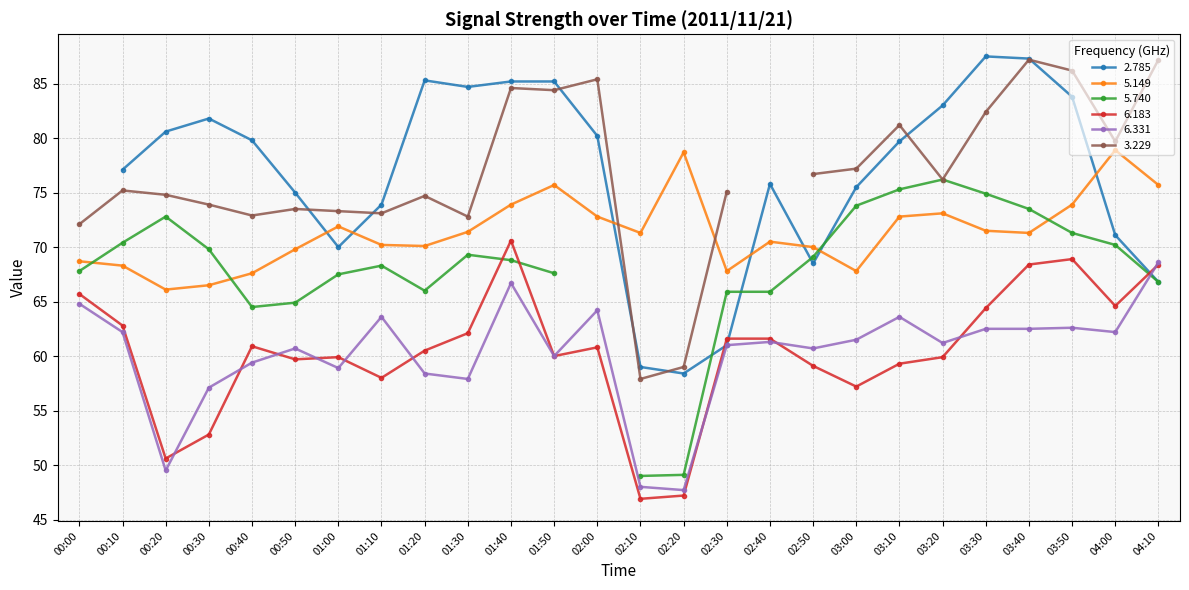

Read the 6.331 value at 01:50.

60.0